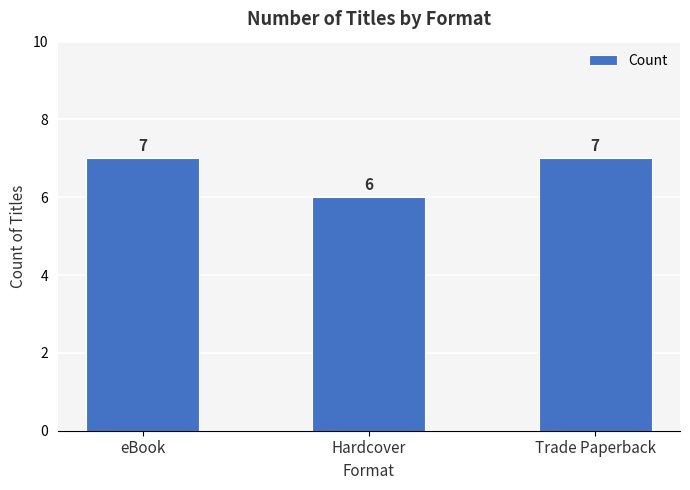

True or false: the data shows 7 at Trade Paperback.

True